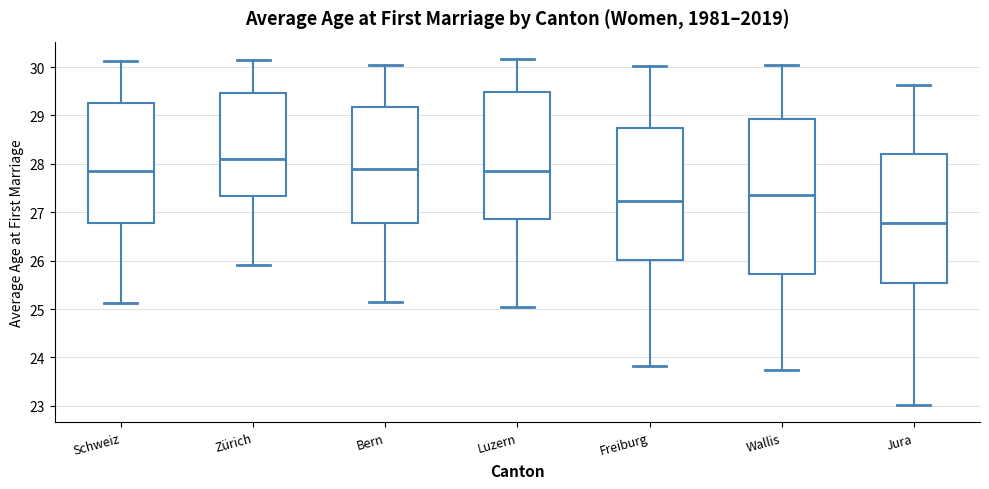

Which box is the tallest, from its lower edge to its upper edge?

Wallis